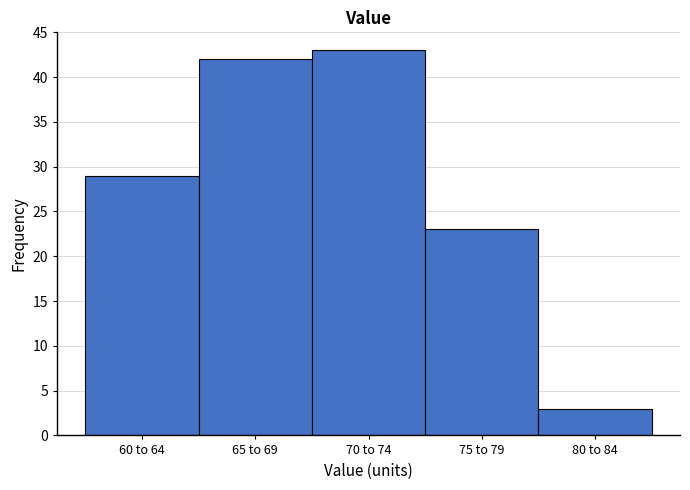

Reading right to left, extract all data points from this chart.

80 to 84=3	75 to 79=23	70 to 74=43	65 to 69=42	60 to 64=29